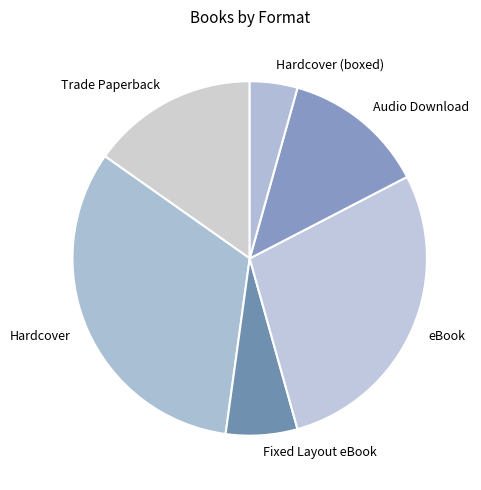

Does Audio Download represent more than half of the total?

No